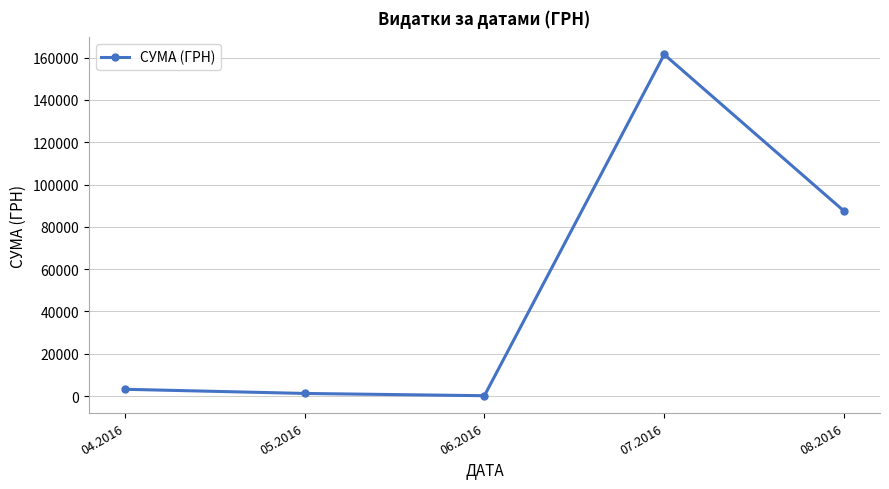

True or false: the data has more than 1 interior local peaks.

False